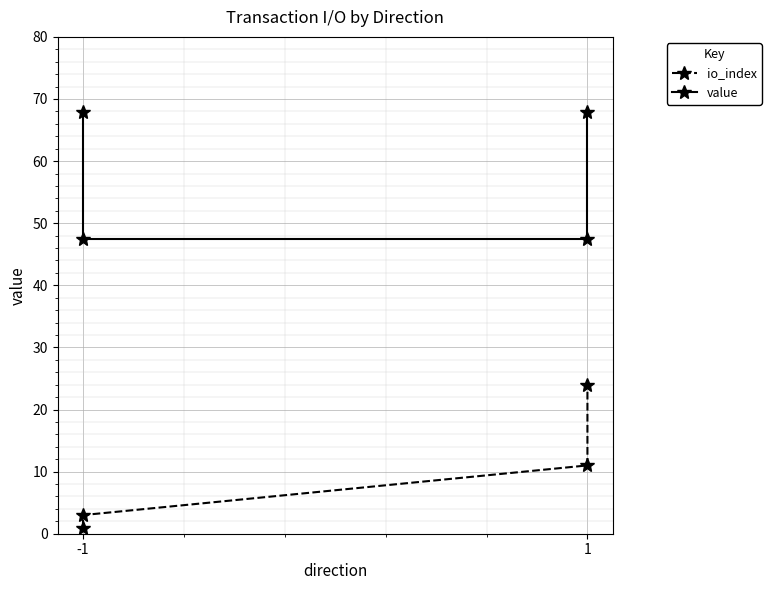

What is the maximum value for io_index?

24.0